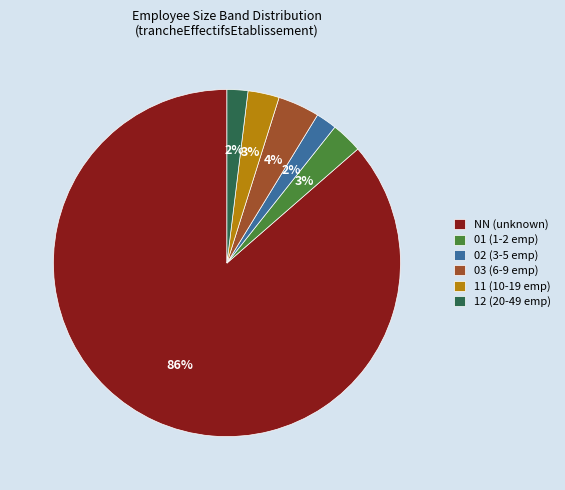

Do 12 (20-49 emp) and NN (unknown) together represent more than half of the pie?

Yes